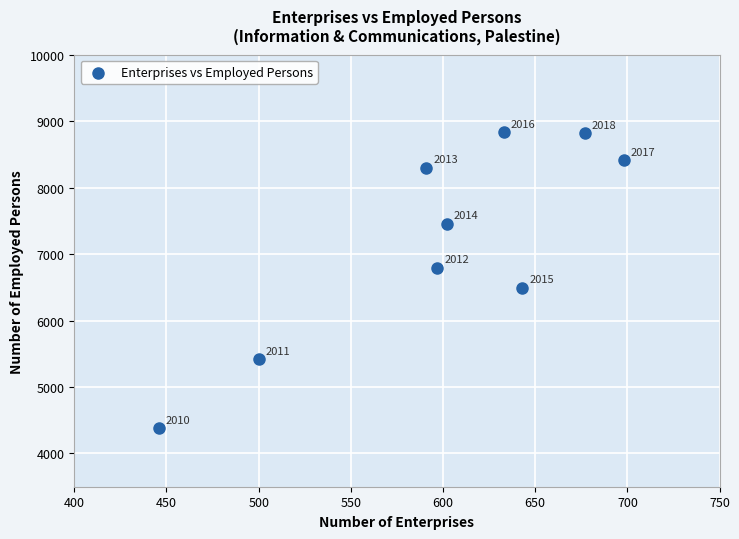

What Y value in the scatter plot is closest to 6605?

6496